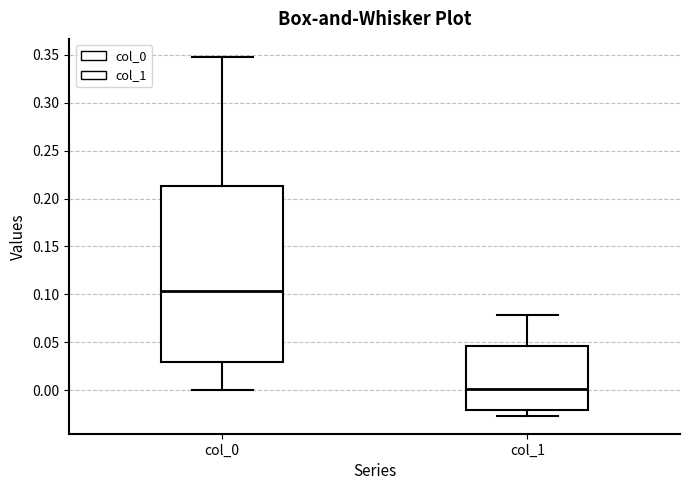

Reading left to right, read every box against the y-axis: the position of its median line, the range the box covers, and the ends of its whiskers. The values are not printed on the chart, so give them approximately, as read against the axis.

col_0: median 0.105, box 0.030 to 0.215, whiskers 0.000 to 0.350
col_1: median 0.000, box -0.020 to 0.045, whiskers -0.025 to 0.080